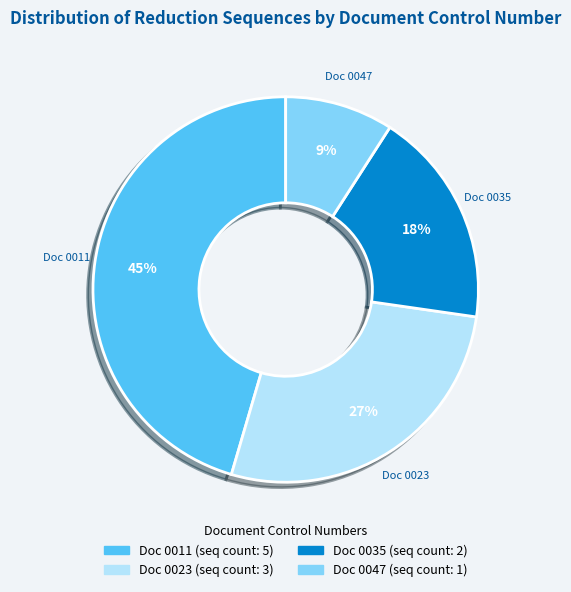

Count the number of slices in the pie.

4